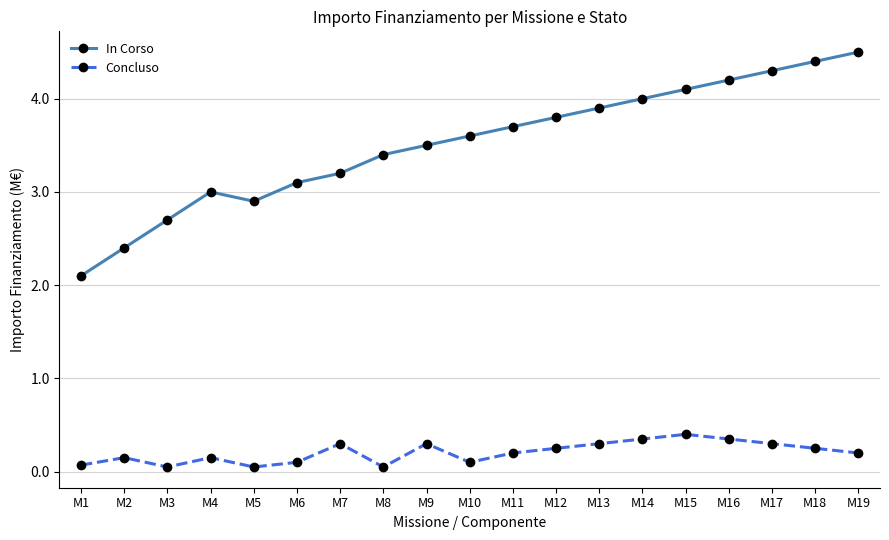

In In Corso, how many points are higher than both neighbors (excluding endpoints)?

1